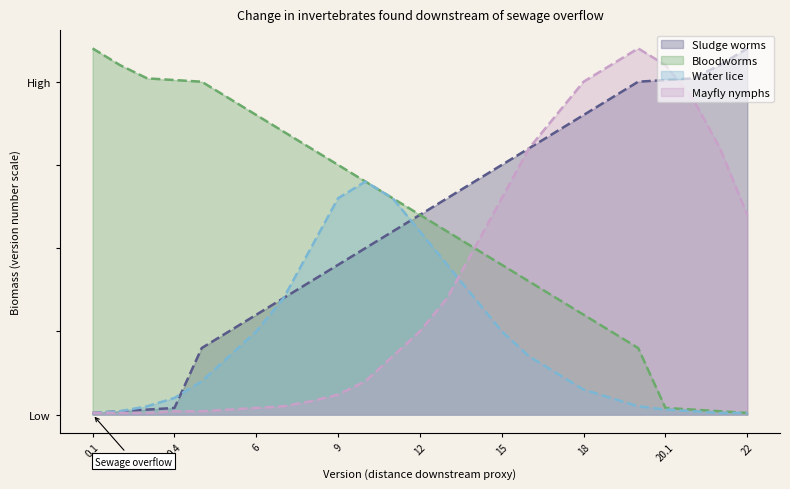

Where is Sludge worms nearest to the value 11?

11